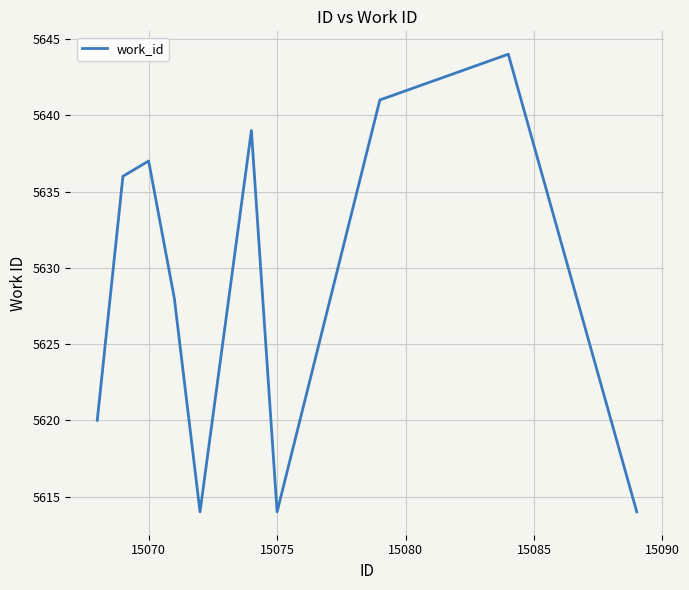

What is the difference between the maximum and minimum values?

30